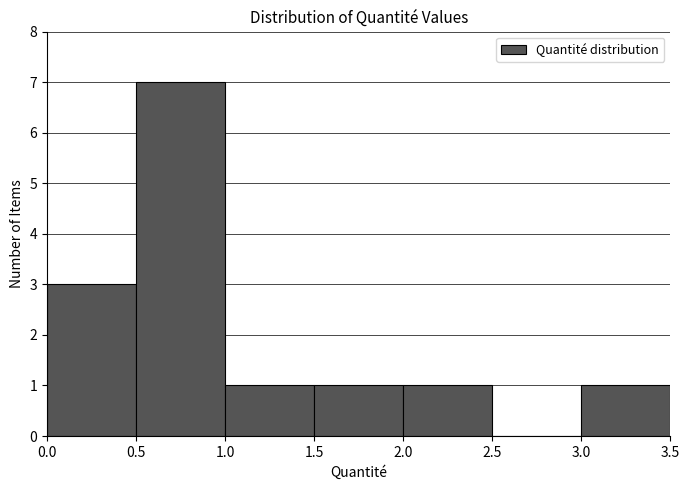

Reading left to right, list every bar in this chart as the range it spans on the x-axis followed by its height. The values are not printed on the chart, so give them approximately, as read against the axis.

0.0 to 0.5: 3
0.5 to 1.0: 7
1.0 to 1.5: 1
1.5 to 2.0: 1
2.0 to 2.5: 1
2.5 to 3.0: 0
3.0 to 3.5: 1